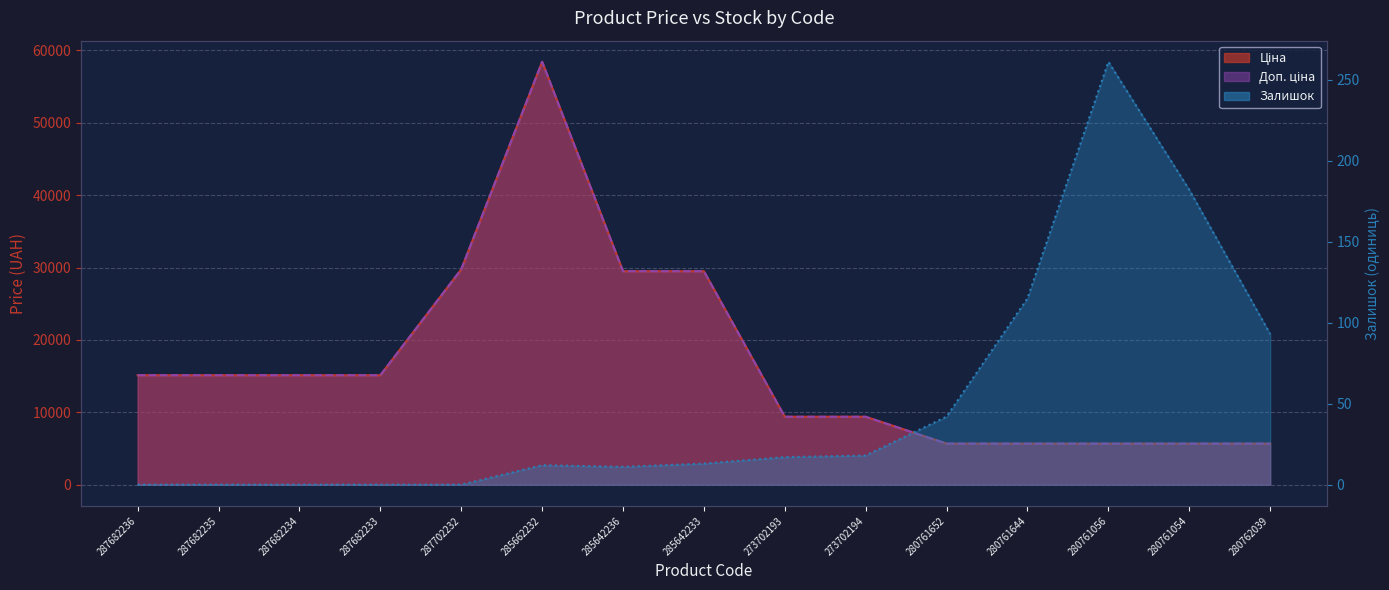

What are all the series names shown in the legend?

Ціна, Доп. ціна, Залишок